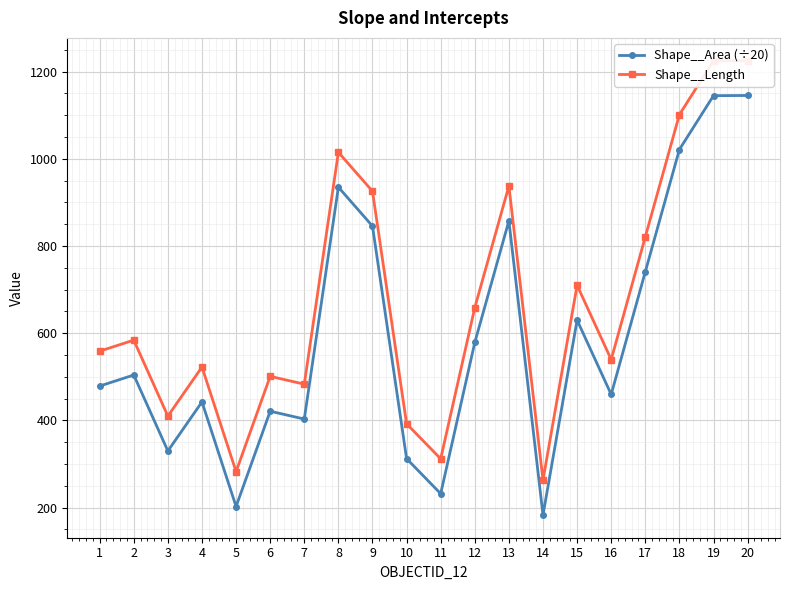

What is the value of the Shape__Length point at the 5th from the left?

282.3